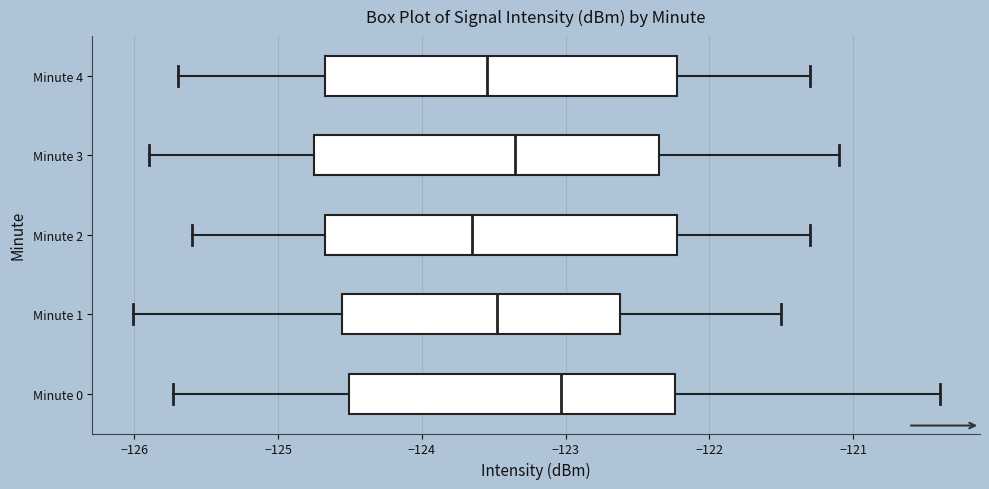

Reading bottom to top, transcribe this box plot: for each box, give where its median line is, the range the box spans, and where its two whiskers end, as read against the x-axis. The values are not printed on the chart, so give them approximately, as read against the axis.

Minute 0: median -123.0, box -124.5 to -122.2, whiskers -125.7 to -120.4
Minute 1: median -123.5, box -124.6 to -122.6, whiskers -126.0 to -121.5
Minute 2: median -123.6, box -124.7 to -122.2, whiskers -125.6 to -121.3
Minute 3: median -123.3, box -124.7 to -122.3, whiskers -125.9 to -121.1
Minute 4: median -123.5, box -124.7 to -122.2, whiskers -125.7 to -121.3